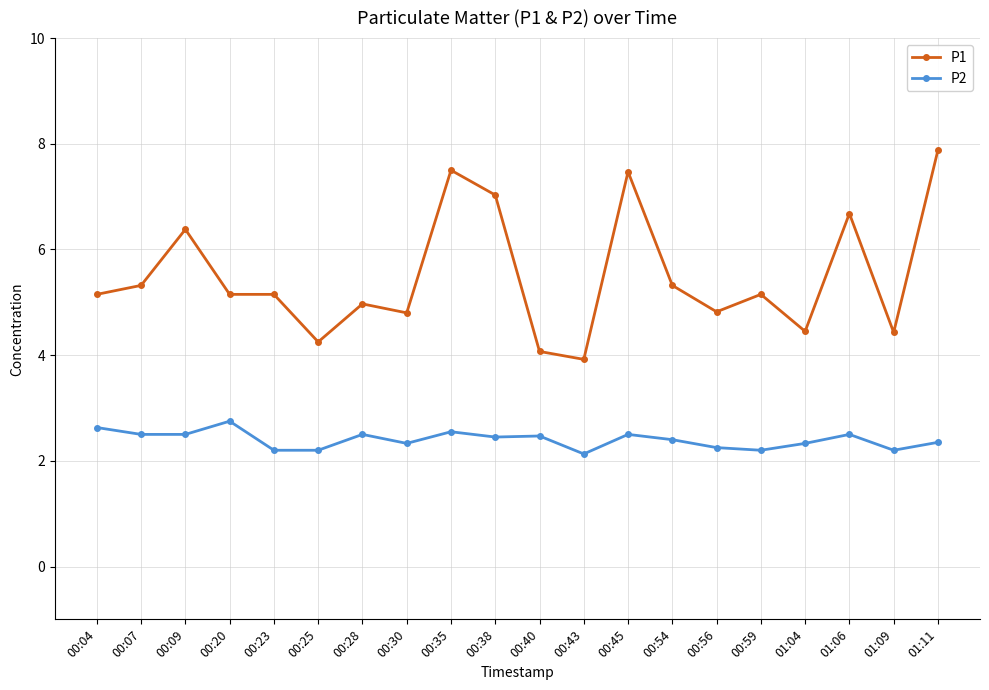

True or false: P1 has a value of 5.2 at 00:20.

True